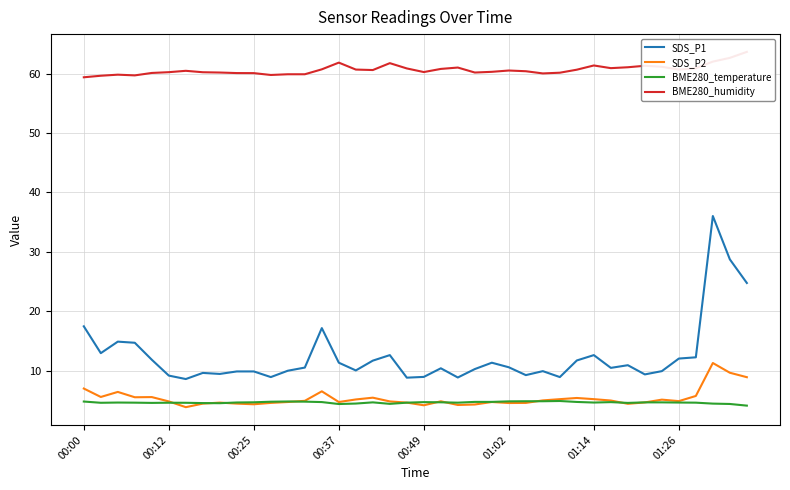

What is the minimum value for SDS_P2?

3.8